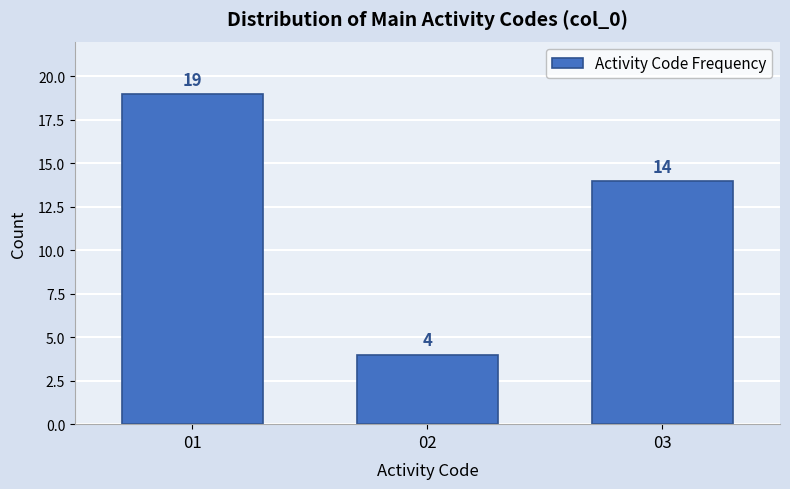

Reading left to right, transcribe this chart: for each bar, give the range it covers on the x-axis and its height.

0.5 to 1.5: 19
1.5 to 2.5: 4
2.5 to 3.5: 14